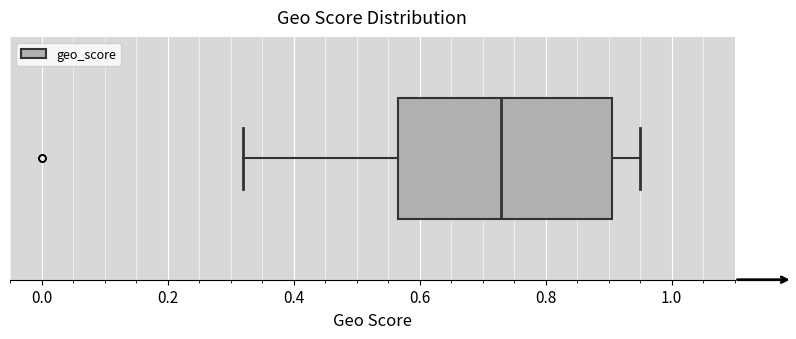

Where does the left whisker of the box end on the x-axis? The values are not printed on the chart, so give them approximately, as read against the axis.

0.32